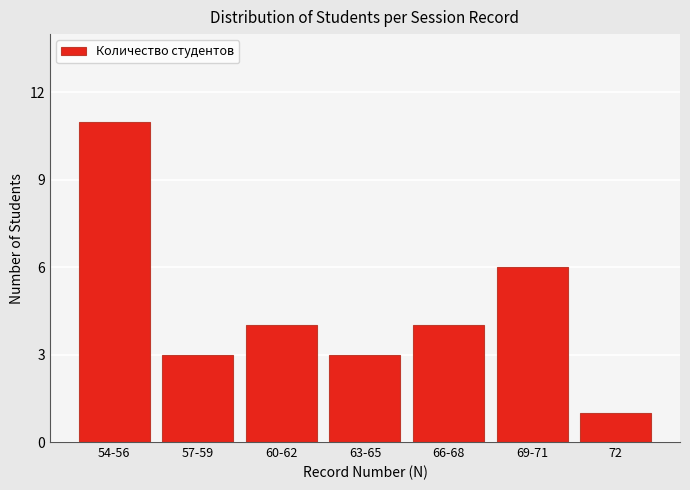

Reading left to right, list all the values displayed in this chart.

54-56=11	57-59=3	60-62=4	63-65=3	66-68=4	69-71=6	72=1